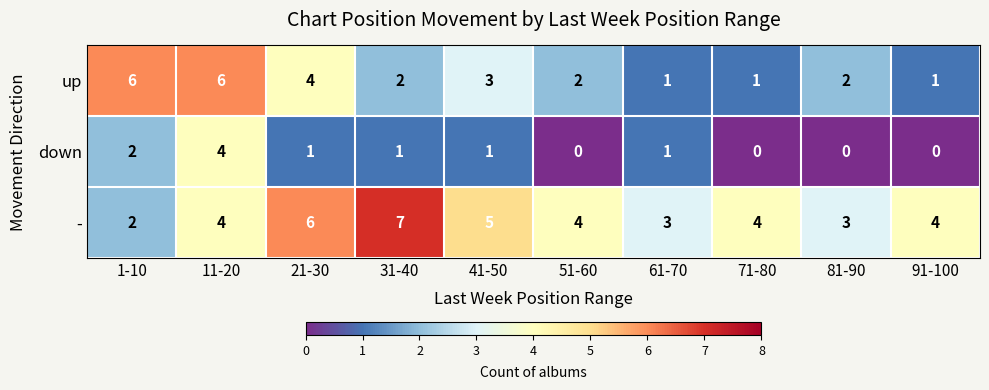

Reading right to left, extract all data points from this chart.

up: 91-100=1	81-90=2	71-80=1	61-70=1	51-60=2	41-50=3	31-40=2	21-30=4	11-20=6	1-10=6
down: 91-100=0	81-90=0	71-80=0	61-70=1	51-60=0	41-50=1	31-40=1	21-30=1	11-20=4	1-10=2
-: 91-100=4	81-90=3	71-80=4	61-70=3	51-60=4	41-50=5	31-40=7	21-30=6	11-20=4	1-10=2